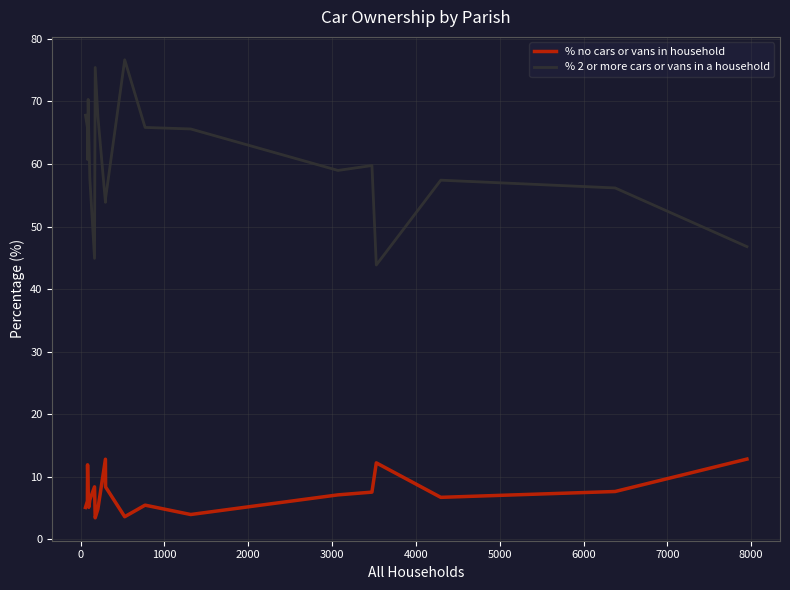

True or false: % 2 or more cars or vans in a household and % no cars or vans in household cross at least once.

False